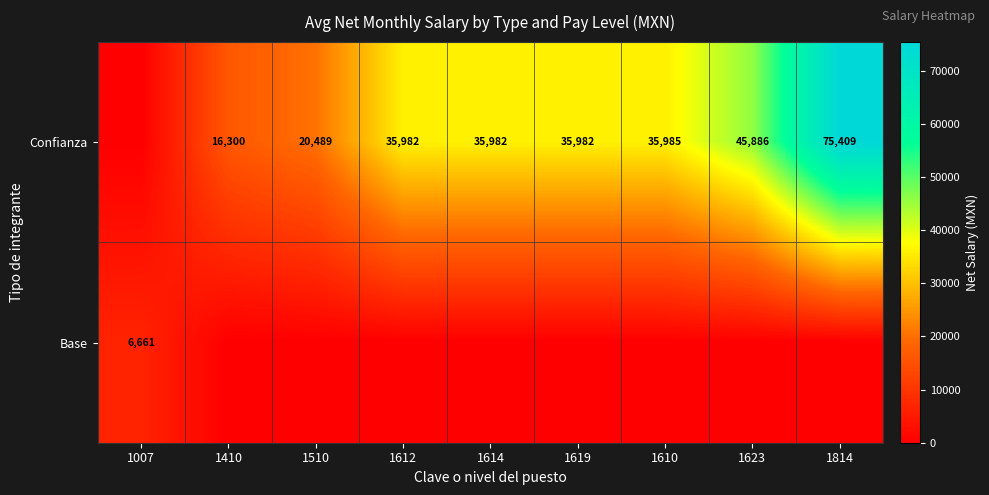

Which has a higher value, 1610 or 1614?

1610